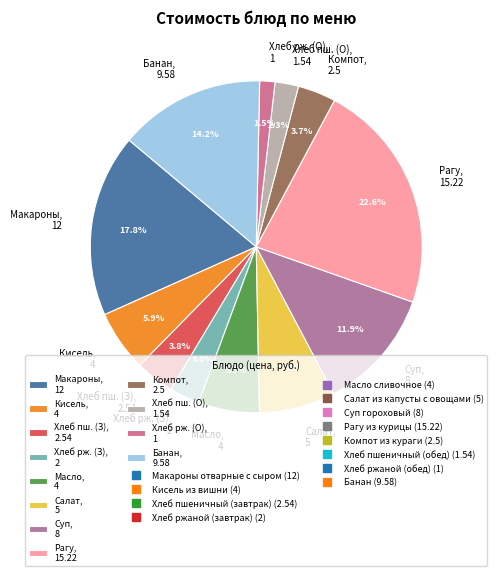

Do Хлеб пш. (З), 2.54 and Кисель, 4 together represent more than half of the pie?

No